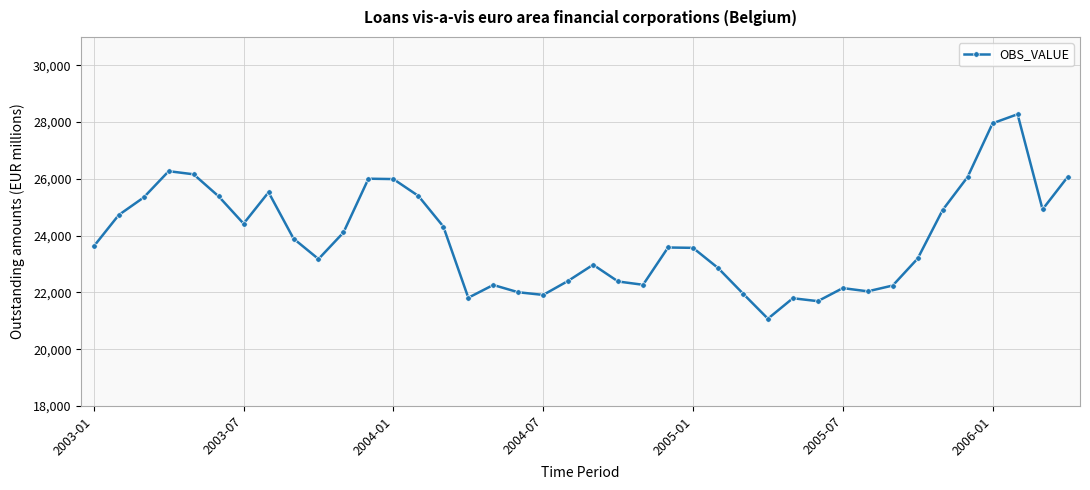

How many lines are shown in the chart?

1